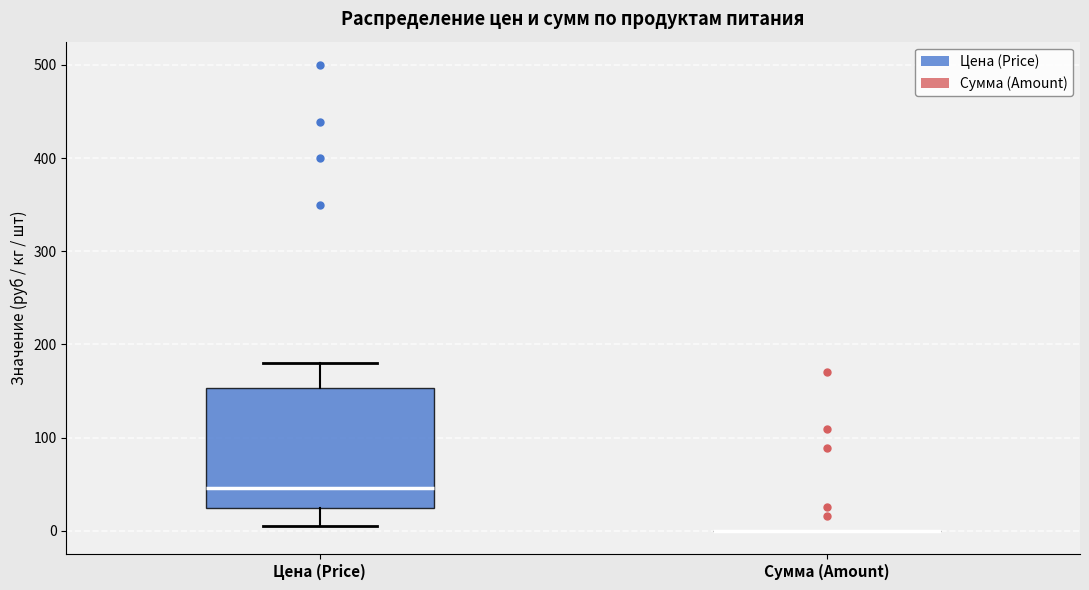

Reading left to right, transcribe this box plot: for each box, give where its median line is, the range the box spans, and where its two whiskers end, as read against the y-axis. The values are not printed on the chart, so give them approximately, as read against the axis.

Цена (Price): median 50, box 20 to 150, whiskers 10 to 180
Сумма (Amount): box collapsed to a line at 0, whiskers 0 to 0